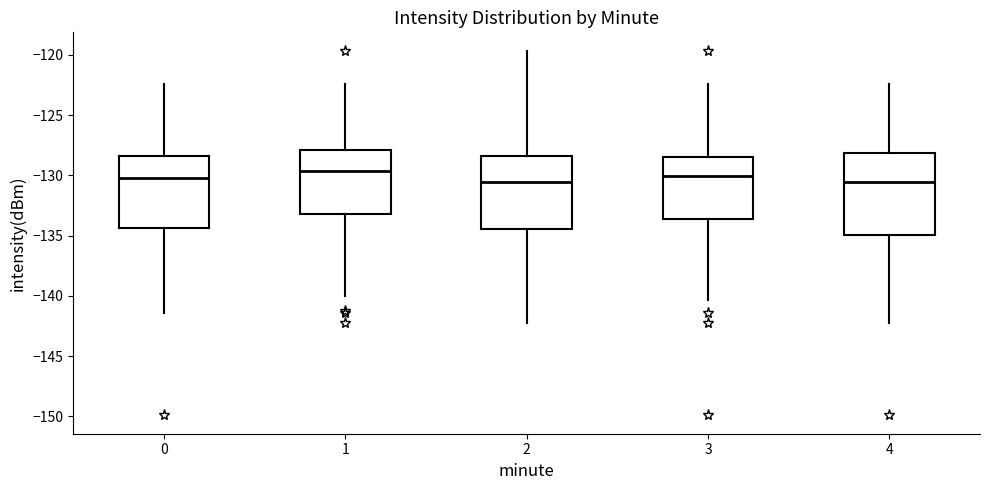

Which box is the tallest, from its lower edge to its upper edge?

4